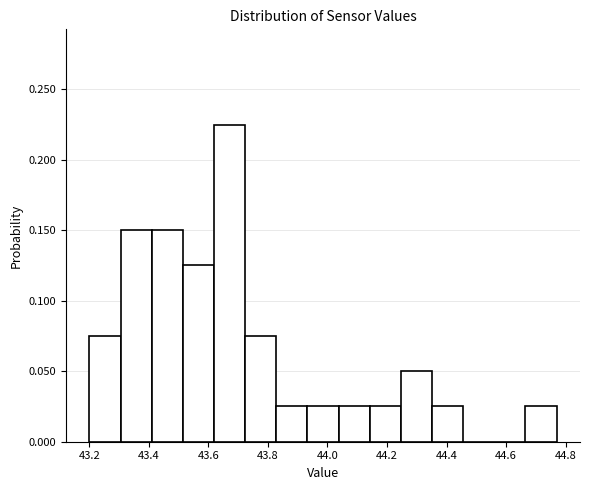

Reading left to right, list every bar in this chart as the range it spans on the x-axis followed by its height. Neither the bar edges nor the heights are printed on the chart, so give them approximately, as read against the axes.

43.20 to 43.30: 0.075
43.30 to 43.40: 0.150
43.40 to 43.52: 0.150
43.52 to 43.62: 0.125
43.62 to 43.72: 0.225
43.72 to 43.82: 0.075
43.82 to 43.94: 0.025
43.94 to 44.04: 0.025
44.04 to 44.14: 0.025
44.14 to 44.24: 0.025
44.24 to 44.36: 0.050
44.36 to 44.46: 0.025
44.46 to 44.56: 0
44.56 to 44.66: 0
44.66 to 44.78: 0.025